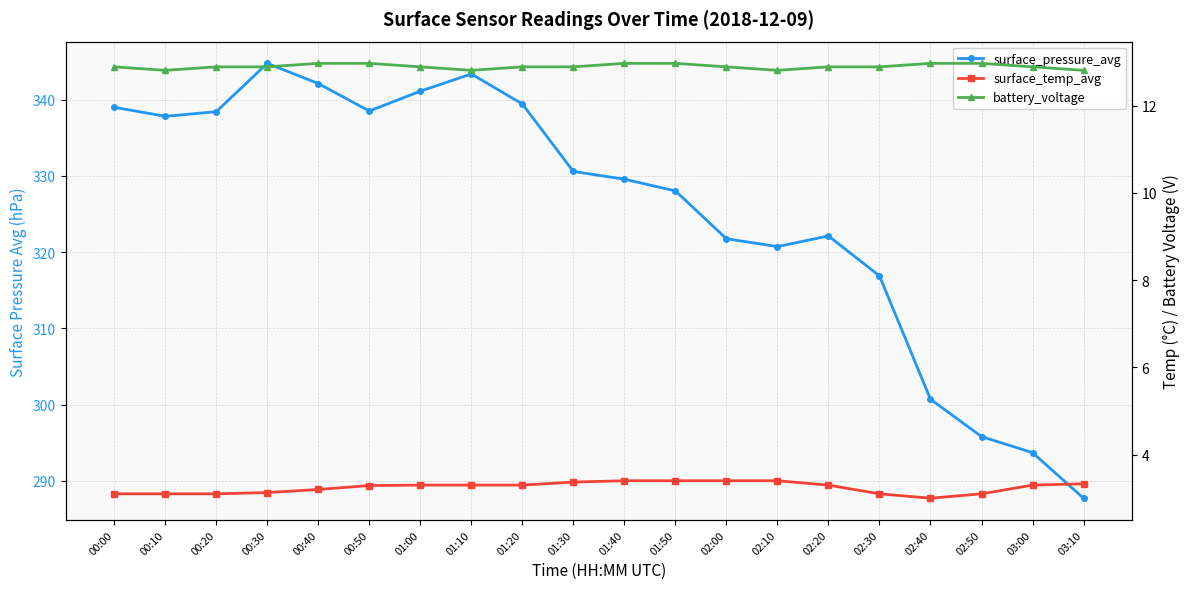

Reading left to right, what are all the values shown in this chart?

surface_pressure_avg: 00:00=339.0	00:10=337.8	00:20=338.4	00:30=344.7	00:40=342.1	00:50=338.5	01:00=341.1	01:10=343.4	01:20=339.4	01:30=330.6	01:40=329.5	01:50=328.0	02:00=321.7	02:10=320.7	02:20=322.1	02:30=316.9	02:40=300.7	02:50=295.8	03:00=293.7	03:10=287.7
surface_temp_avg: 00:00=3.1	00:10=3.1	00:20=3.1	00:30=3.1	00:40=3.2	00:50=3.3	01:00=3.3	01:10=3.3	01:20=3.3	01:30=3.4	01:40=3.4	01:50=3.4	02:00=3.4	02:10=3.4	02:20=3.3	02:30=3.1	02:40=3.0	02:50=3.1	03:00=3.3	03:10=3.3
battery_voltage: 00:00=12.9	00:10=12.8	00:20=12.9	00:30=12.9	00:40=13.0	00:50=13.0	01:00=12.9	01:10=12.8	01:20=12.9	01:30=12.9	01:40=13.0	01:50=13.0	02:00=12.9	02:10=12.8	02:20=12.9	02:30=12.9	02:40=13.0	02:50=13.0	03:00=12.9	03:10=12.8